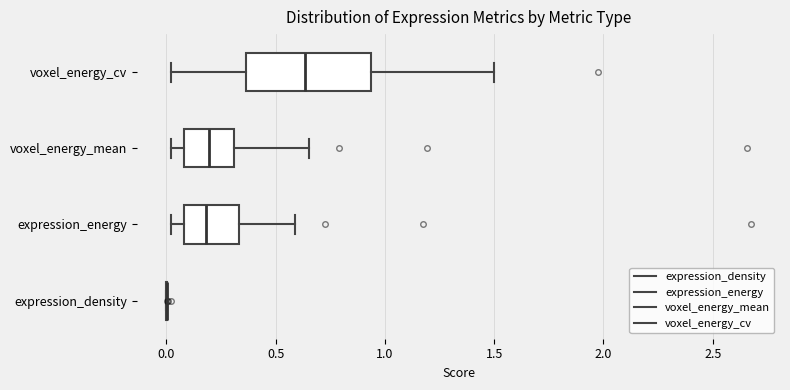

Which box is the widest, from its left edge to its right edge?

voxel_energy_cv